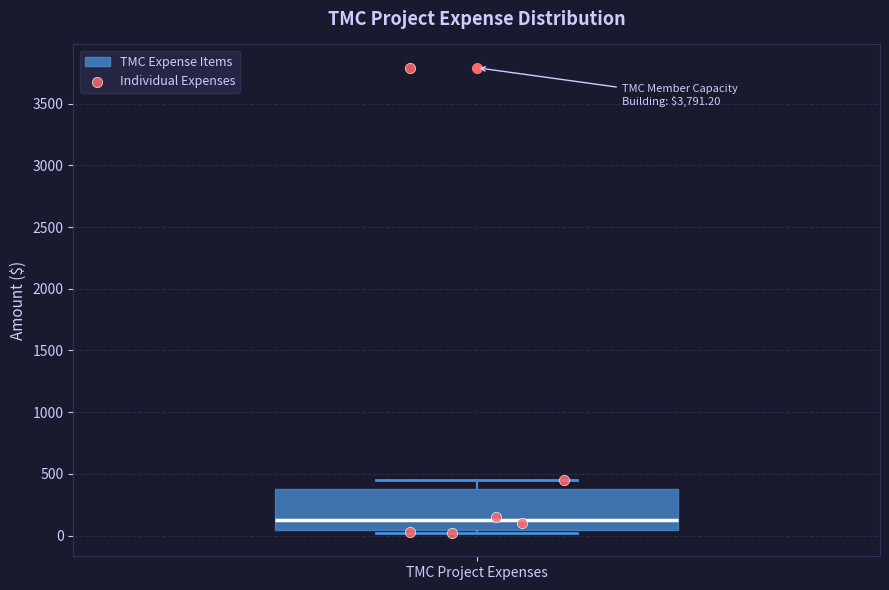

Where does the upper whisker of the box for TMC Project Expenses end on the y-axis? The values are not printed on the chart, so give them approximately, as read against the axis.

450